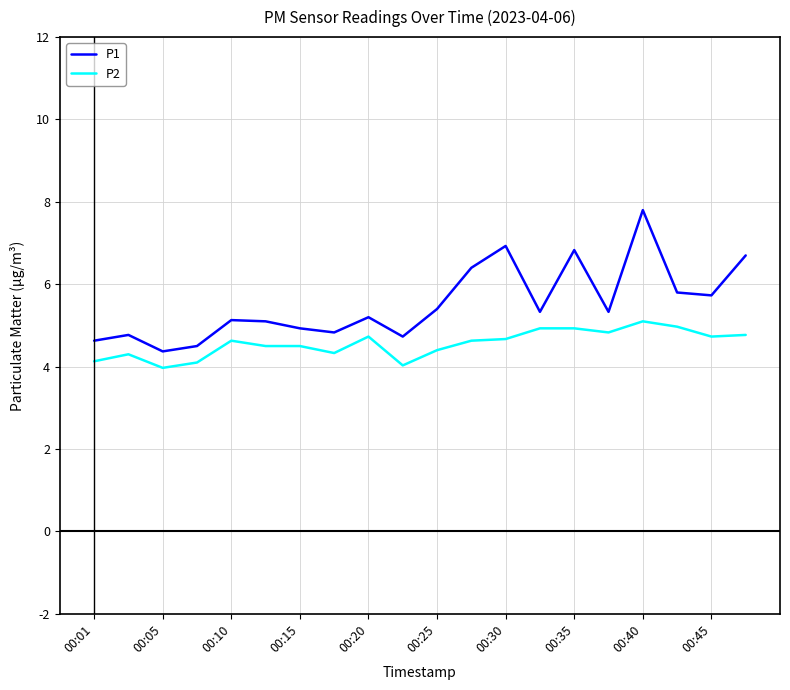

Which series has the largest range (max minus min)?

P1